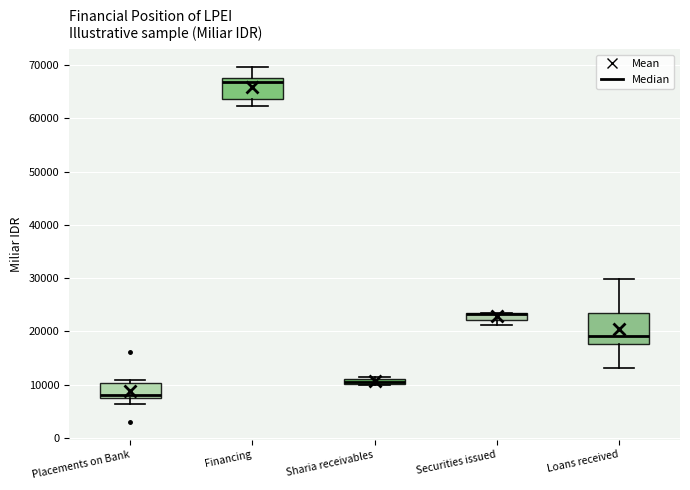

Which box is the tallest, from its lower edge to its upper edge?

Loans received